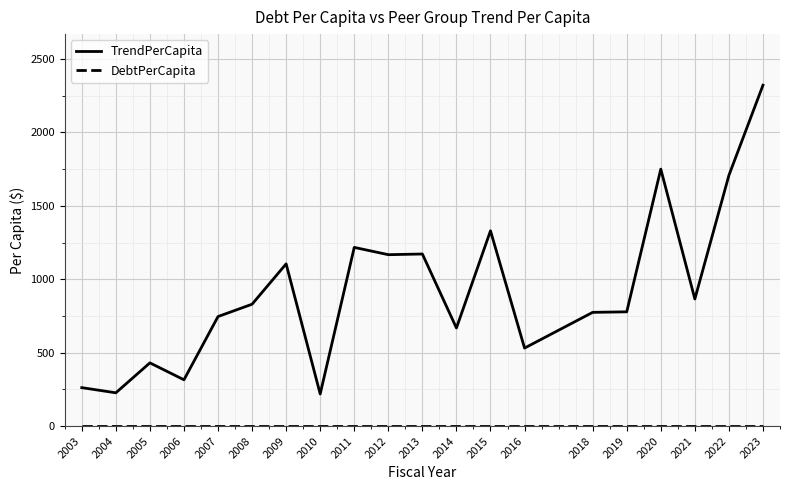

Between 2004 and 2011, which series saw the biggest shift?

TrendPerCapita